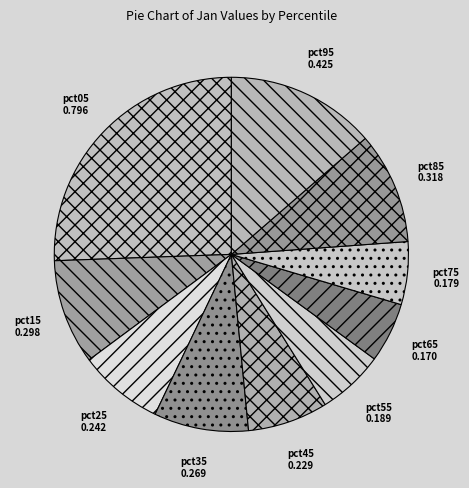

What is the largest slice in the pie chart?

pct05